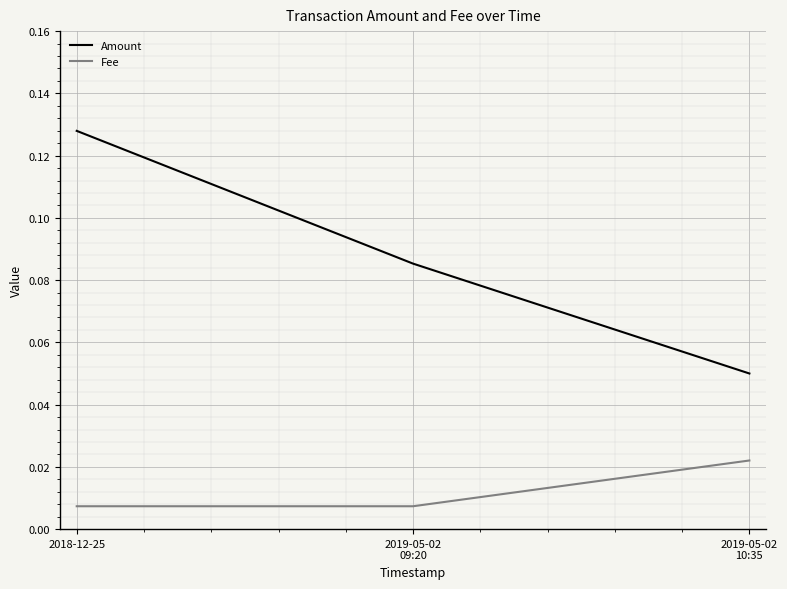

Rank the series by their maximum value, from highest to lowest.

Amount, Fee